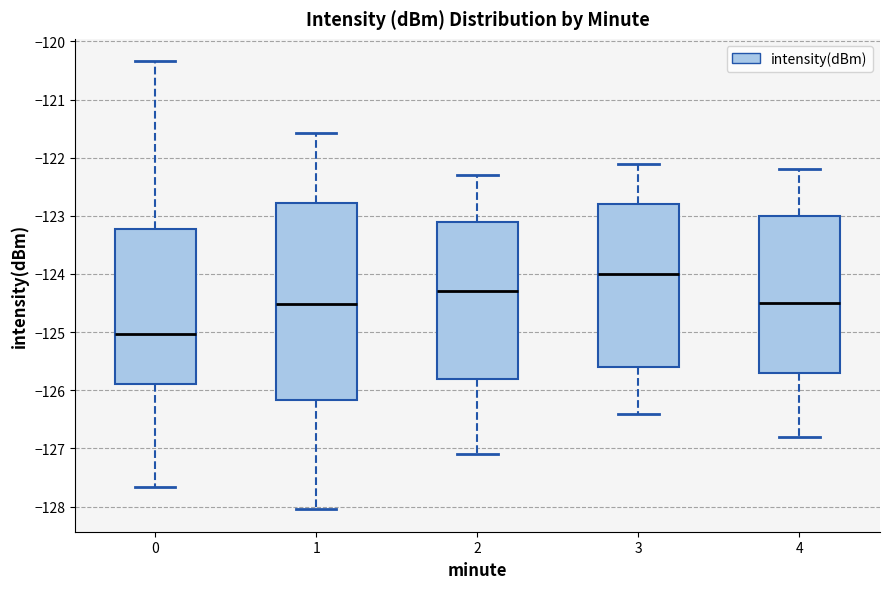

Where does the lower whisker of the box at x = 3 end on the y-axis? The values are not printed on the chart, so give them approximately, as read against the axis.

-126.4